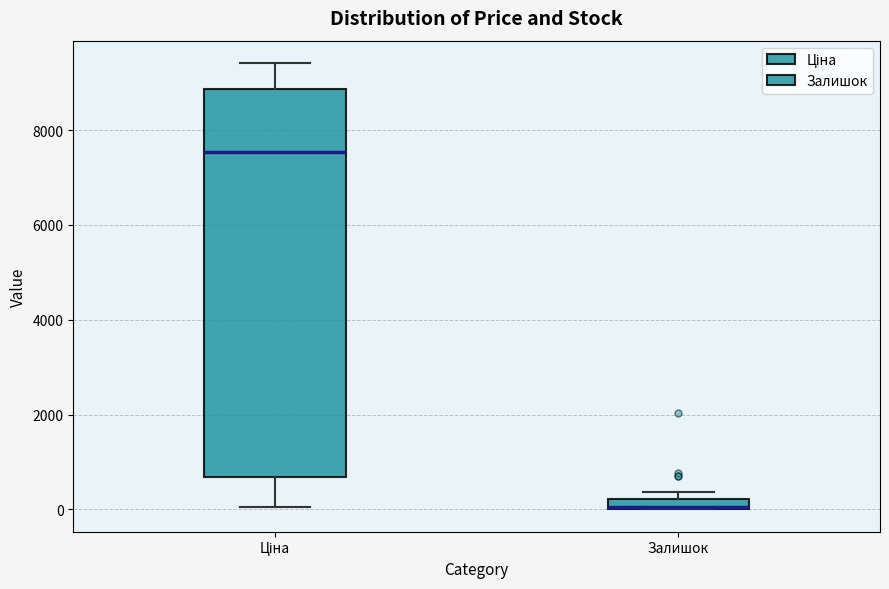

Which box is the tallest, from its lower edge to its upper edge?

Ціна